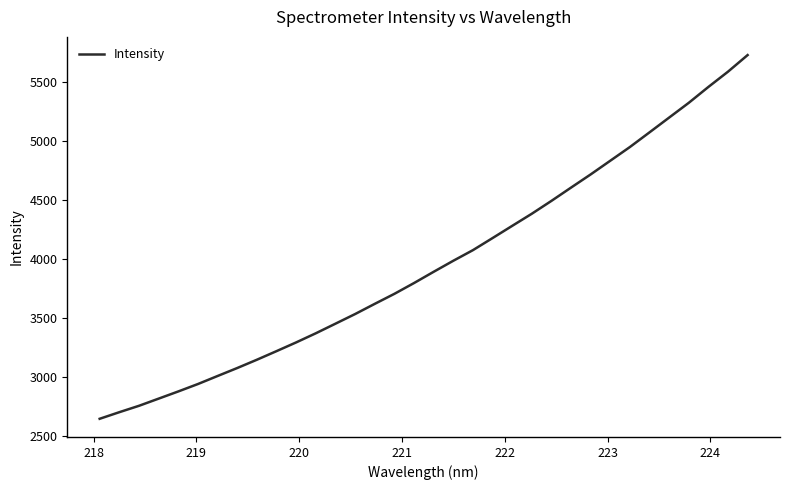

What is the difference between the maximum and minimum values?

3086.1